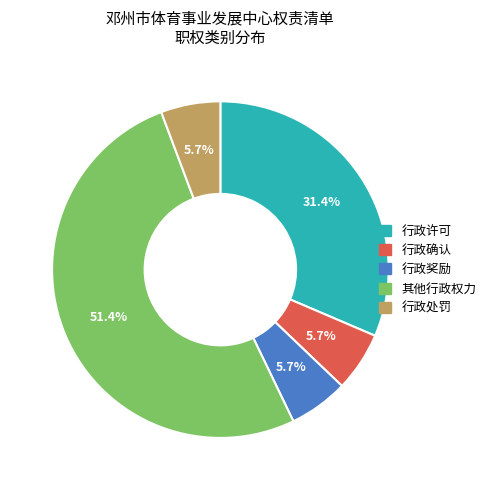

To the nearest percent, what is the average slice percentage?

20%